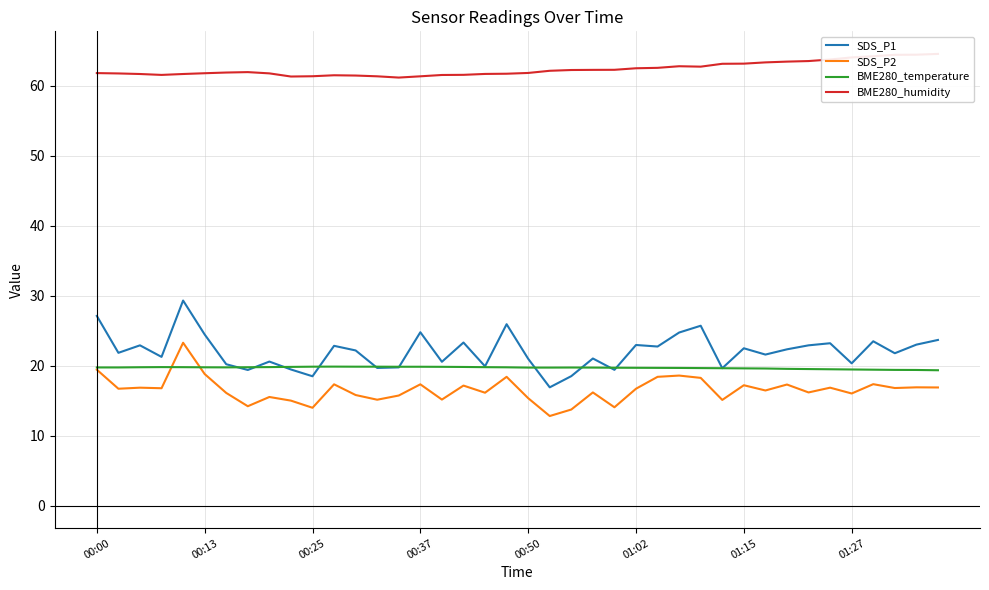

Read the SDS_P1 value at 8.

20.6